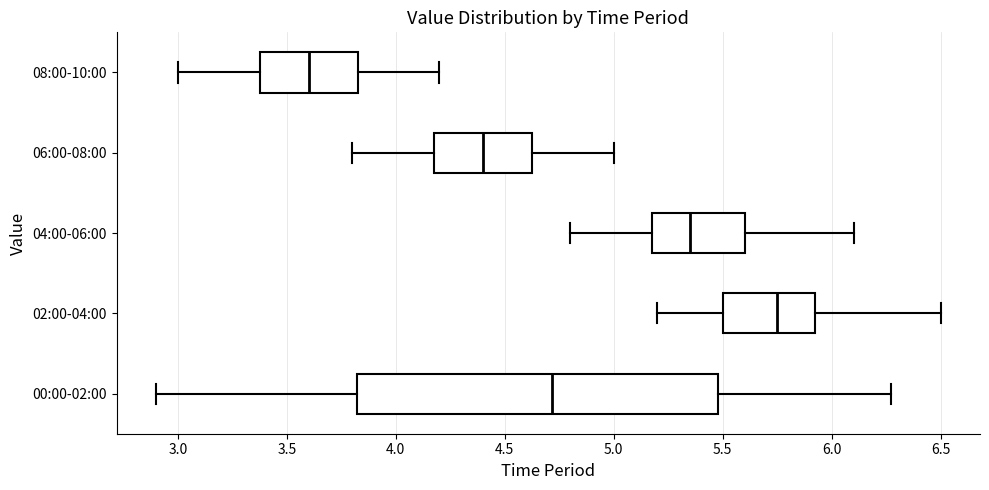

Which box is the widest, from its left edge to its right edge?

00:00-02:00